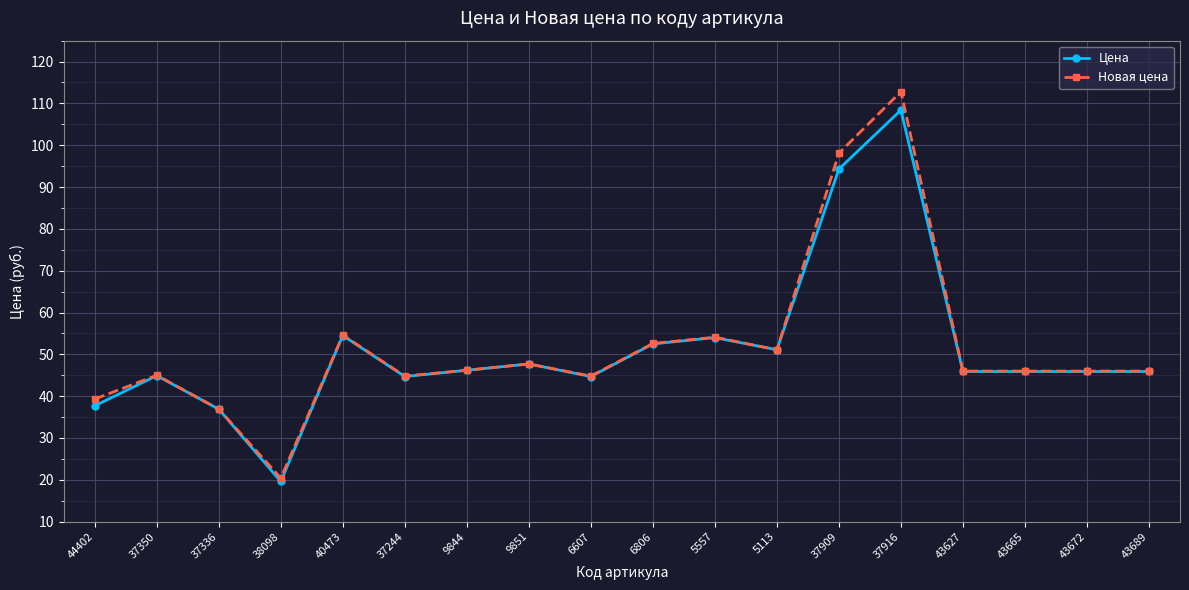

The Цена series shows 12.0 at 9851. True or false?

False